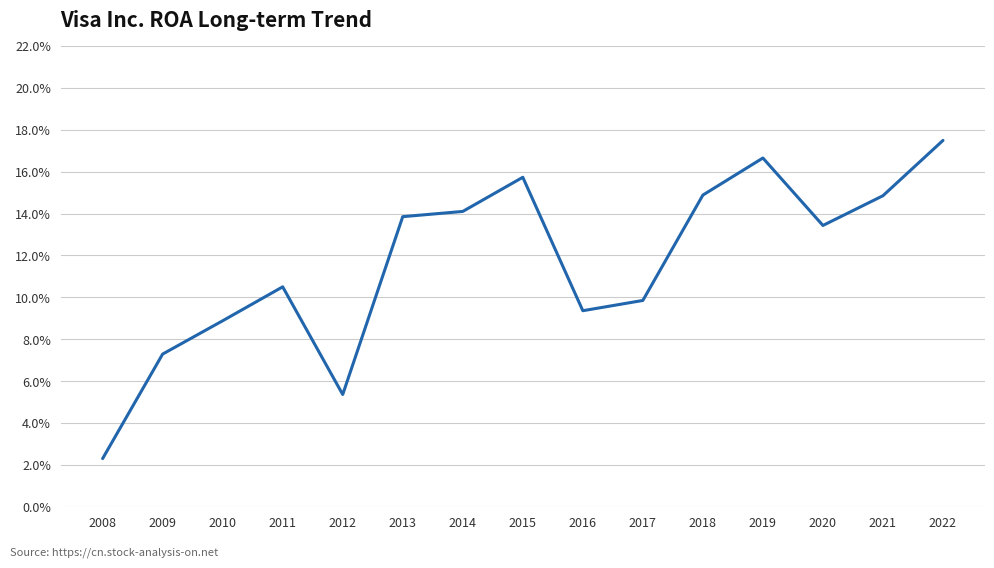

Does the chart display data point markers on the line(s)?

No